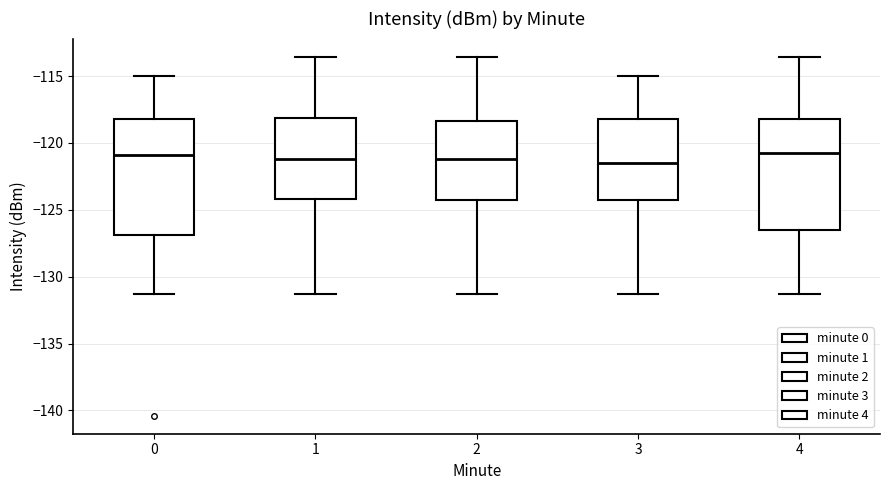

Reading left to right, transcribe this box plot: for each box, give where its median line is, the range the box spans, and where its two whiskers end, as read against the y-axis. The values are not printed on the chart, so give them approximately, as read against the axis.

0: median -121.0, box -127.0 to -118.0, whiskers -131.5 to -115.0
1: median -121.0, box -124.0 to -118.0, whiskers -131.5 to -113.5
2: median -121.0, box -124.0 to -118.5, whiskers -131.5 to -113.5
3: median -121.5, box -124.0 to -118.0, whiskers -131.5 to -115.0
4: median -120.5, box -126.5 to -118.0, whiskers -131.5 to -113.5